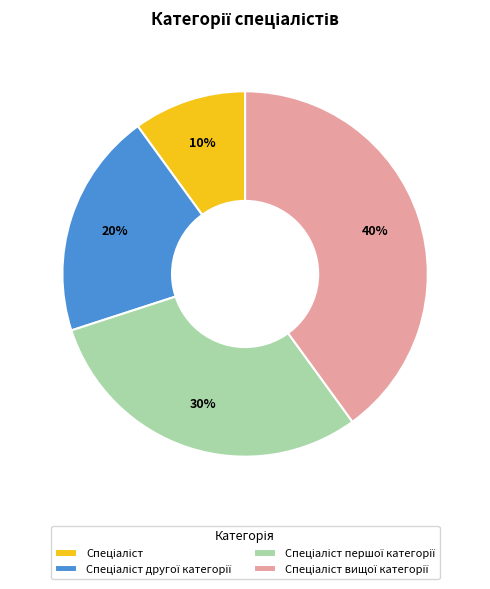

To the nearest percent, what is the difference between the largest and smallest slice percentages?

30%